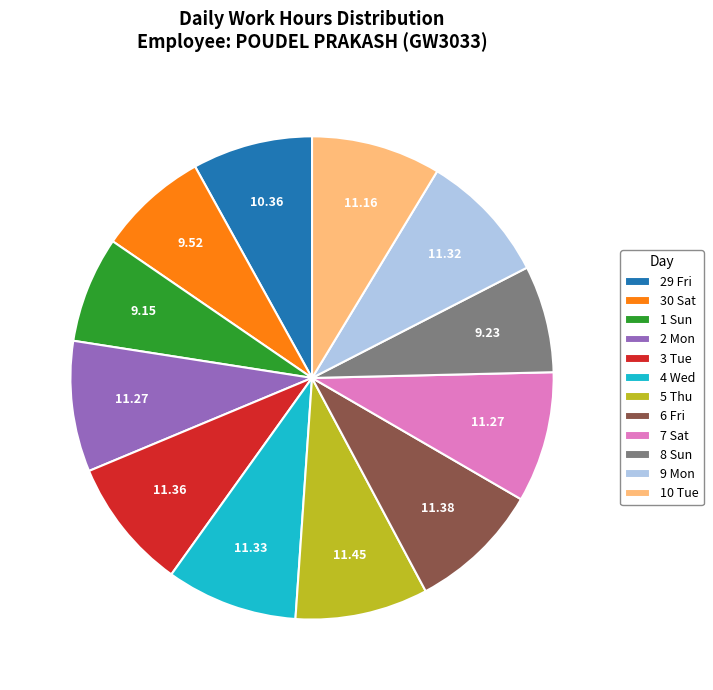

Is the sum of 9 Mon and 29 Fri greater than half?

No